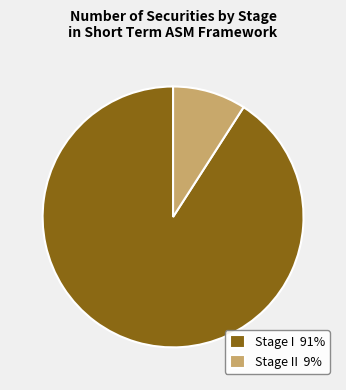

Which category has the smallest portion of the pie?

Stage II 9%